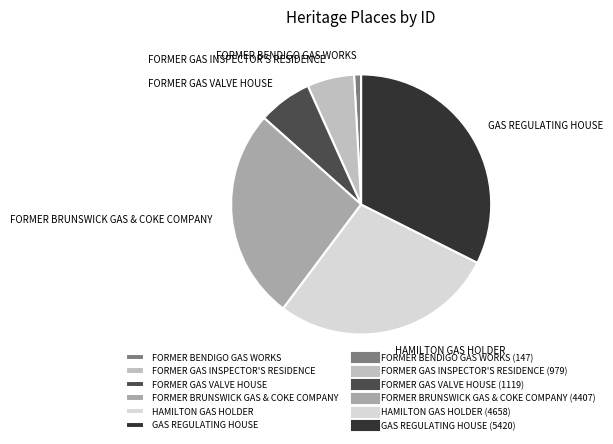

Count the number of slices in the pie.

6